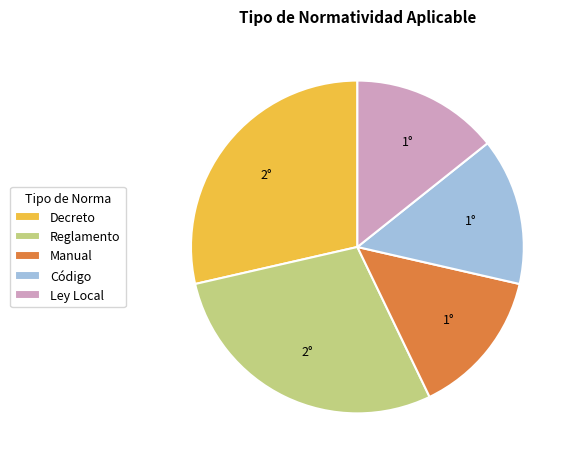

What is the ratio of the value at Reglamento to the value at Código?

2.0